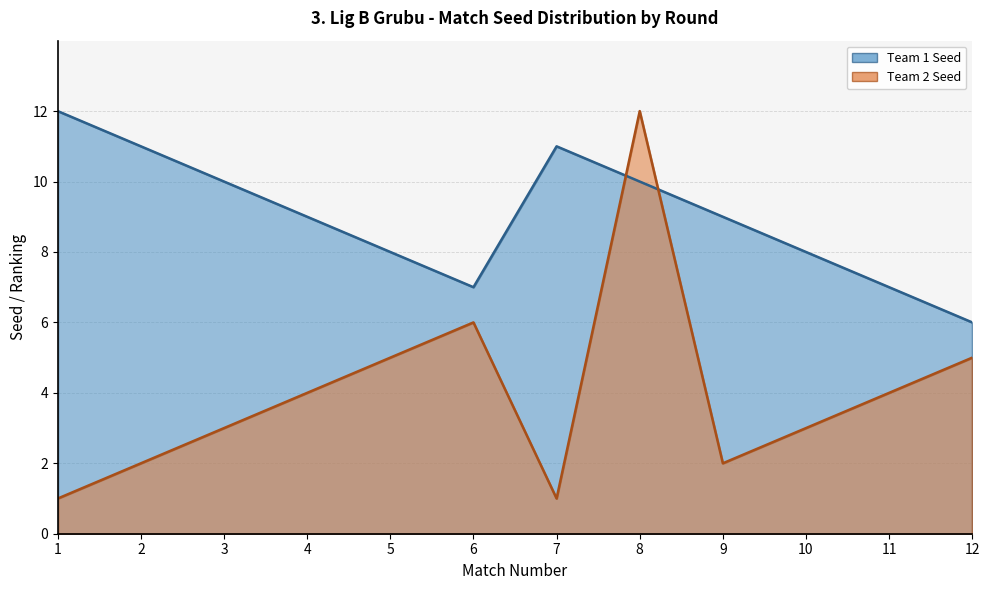

Rank the series by their maximum value, from highest to lowest.

Team 1 Seed, Team 2 Seed